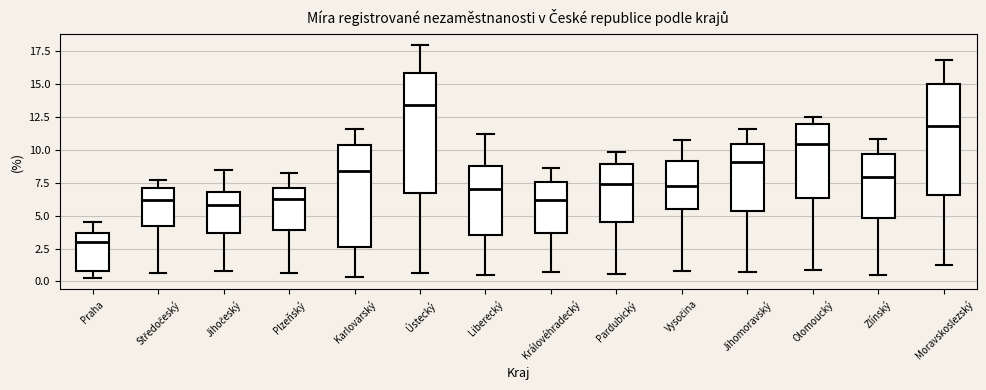

Comparing the boxes themselves (not the whiskers), which one is the tallest?

Ústecký